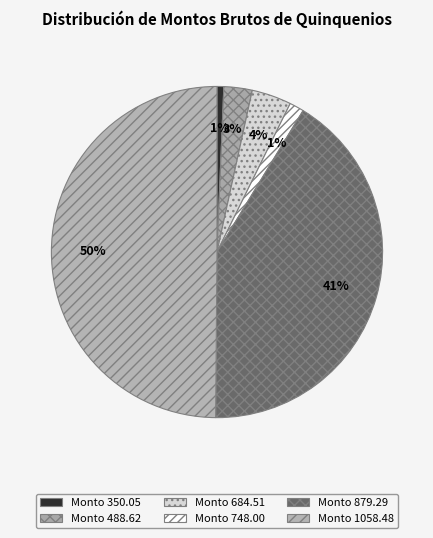

Is there any slice that represents more than half of the pie?

No